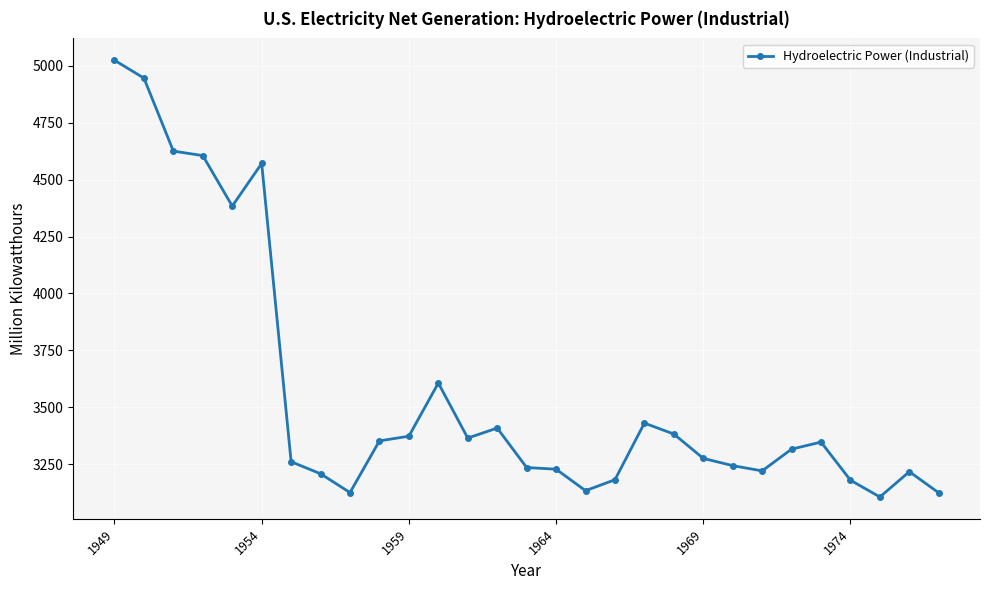

What is the average value?

3568.3